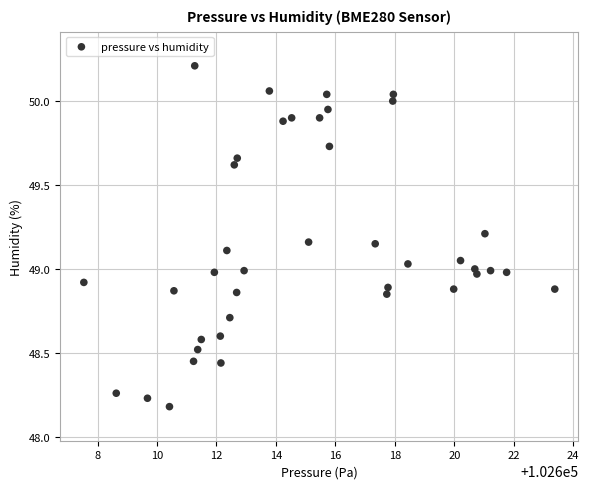

What is the range of X values (max minus min)?

15.8